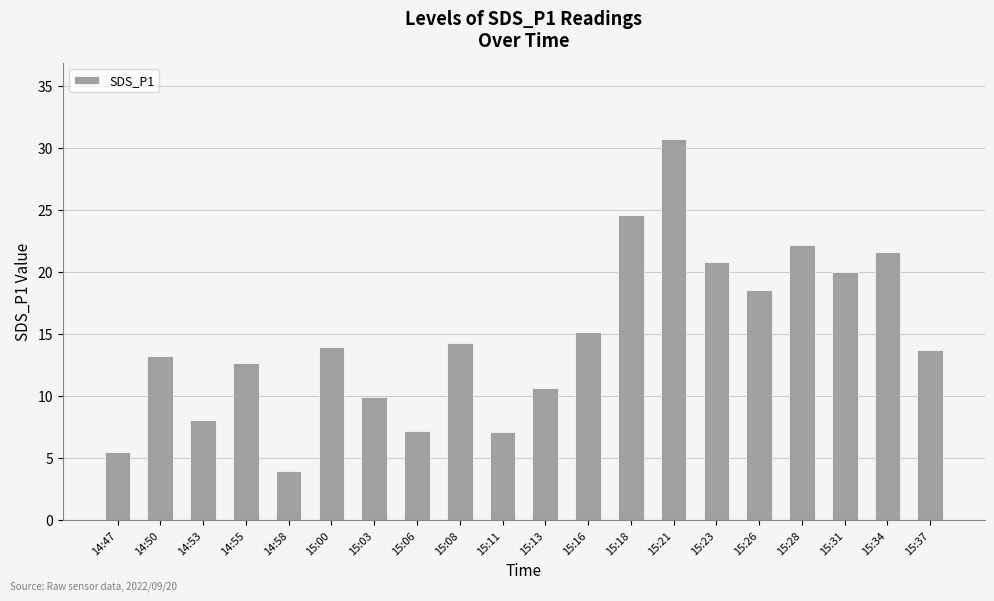

The chart shows a value of 6.5 at 15:26. True or false?

False